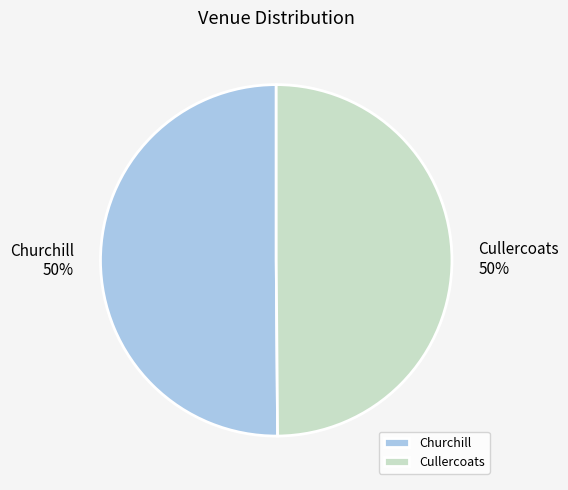

To the nearest percent, what is the combined percentage of Cullercoats and Churchill?

100%